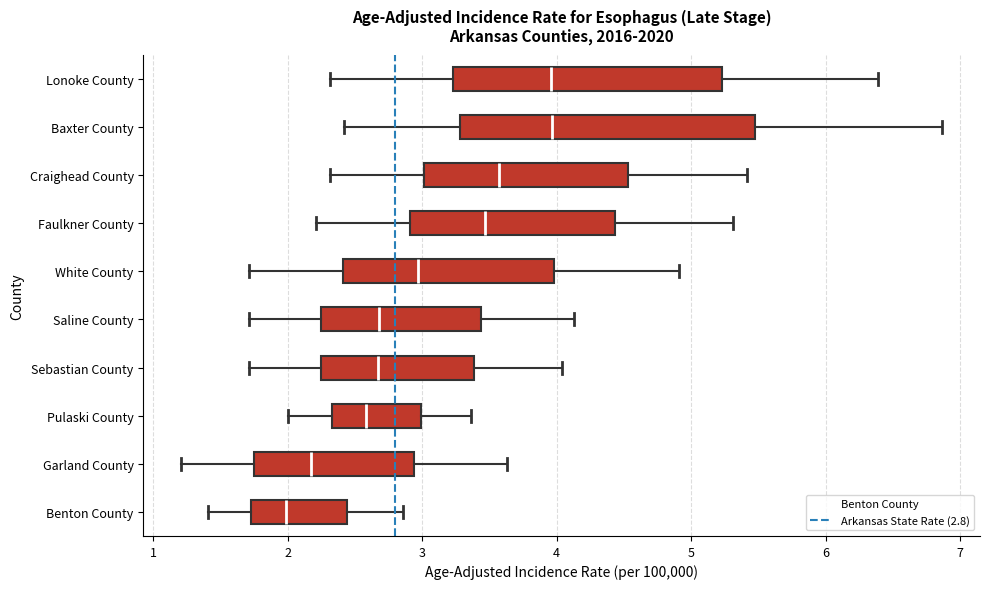

Which box's median line is the furthest to the left?

Benton County